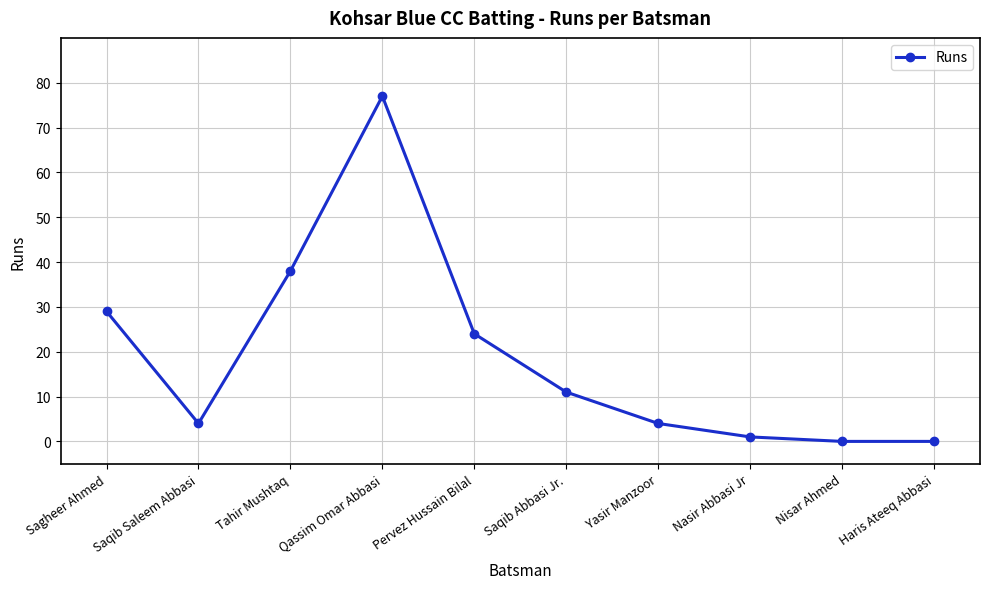

Where is the data nearest to the value 38?

Tahir Mushtaq